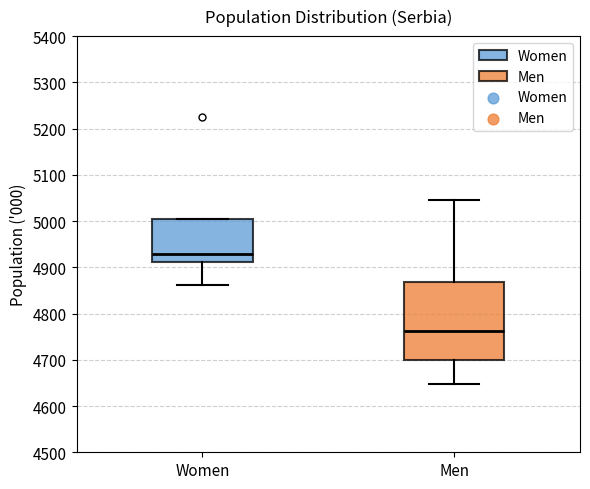

Which box has the highest median line?

Women